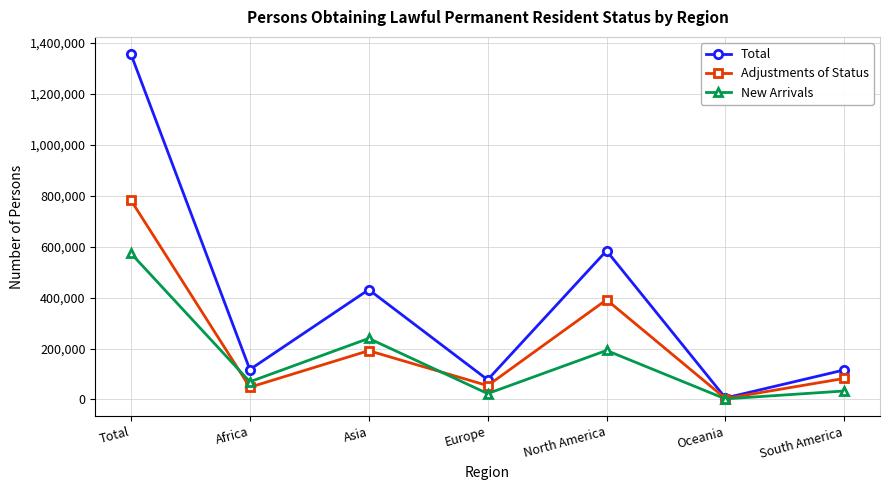

At which label is New Arrivals closest to 288090?

Asia